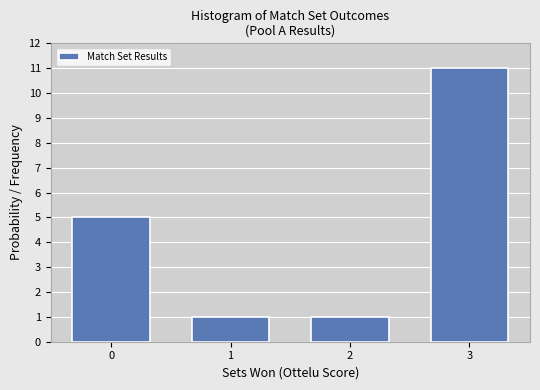

Reading left to right, transcribe all the data shown in this chart.

0=5	1=1	2=1	3=11